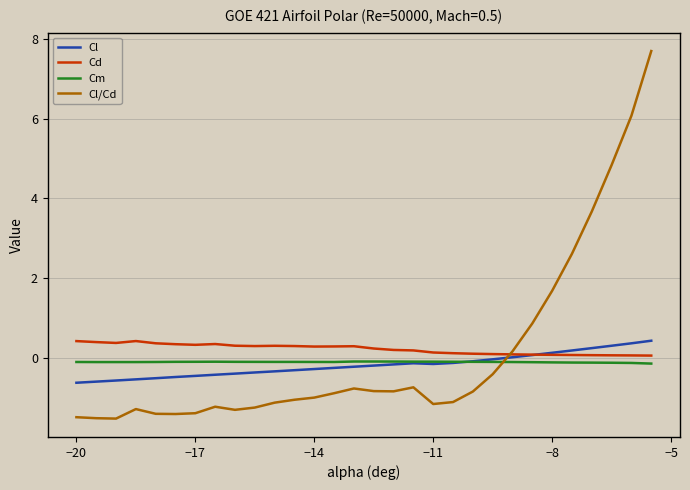

What is the sum of all Cl values?

-5.6